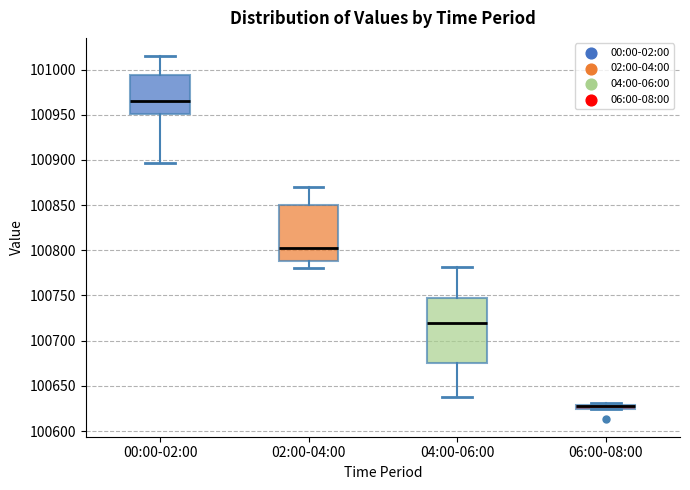

Where does the lower whisker of the box for 00:00-02:00 end on the y-axis? The values are not printed on the chart, so give them approximately, as read against the axis.

100895